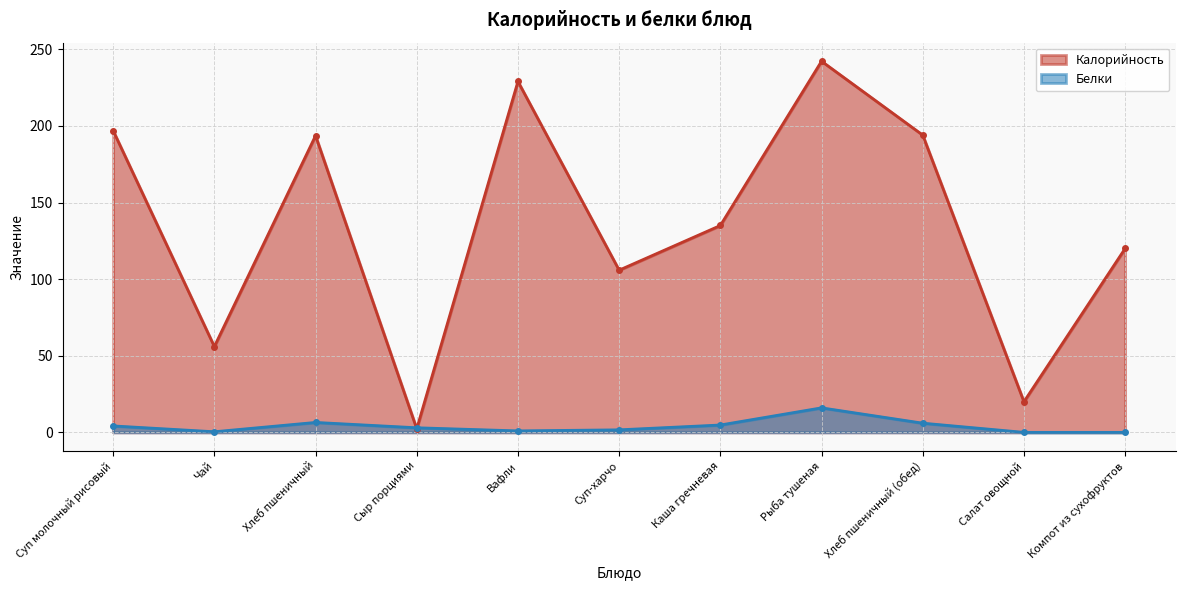

Which label corresponds to the largest value in the chart?

Рыба тушеная